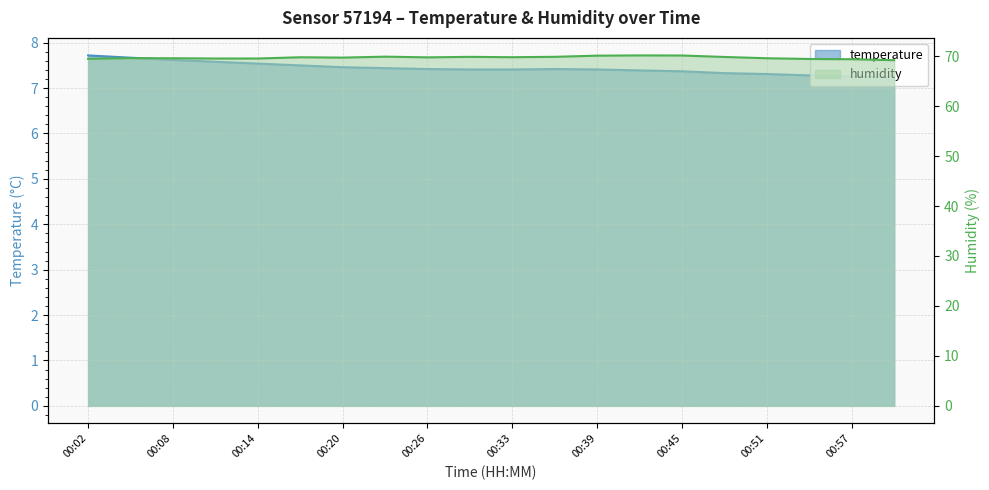

Is the value of humidity at 00:14 greater than the value of temperature at 01:00?

Yes